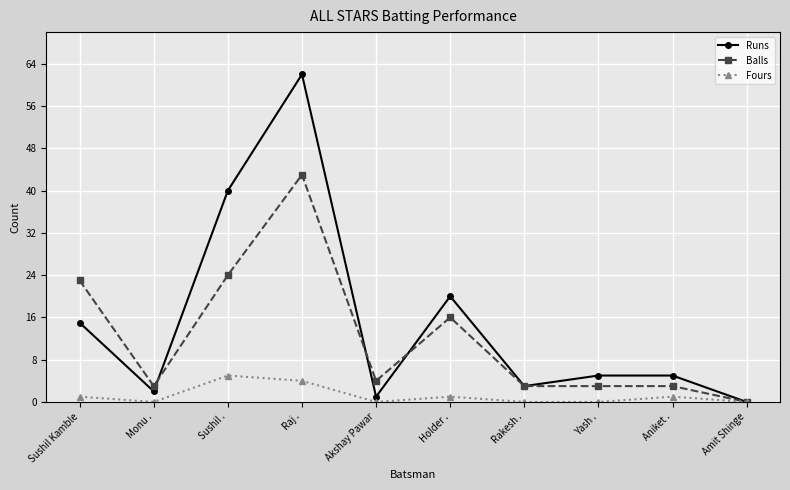

Which label corresponds to the largest value in the chart?

Raj .